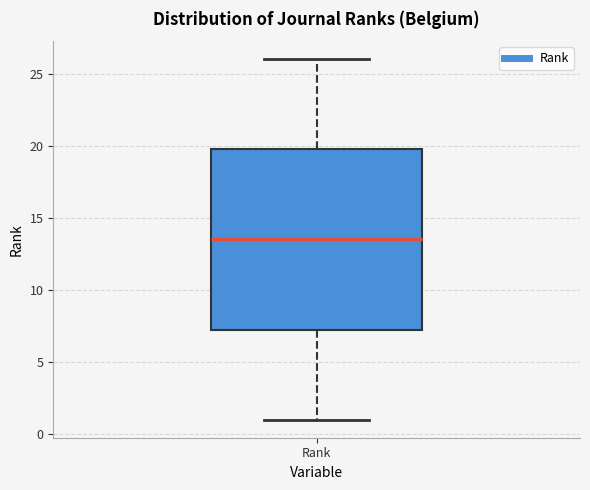

Transcribe this box plot: give where the median line is, the range the box spans, and where the two whiskers end, as read against the y-axis. The values are not printed on the chart, so give them approximately, as read against the axis.

median 13.5, box 7.5 to 20.0, whiskers 1.0 to 26.0